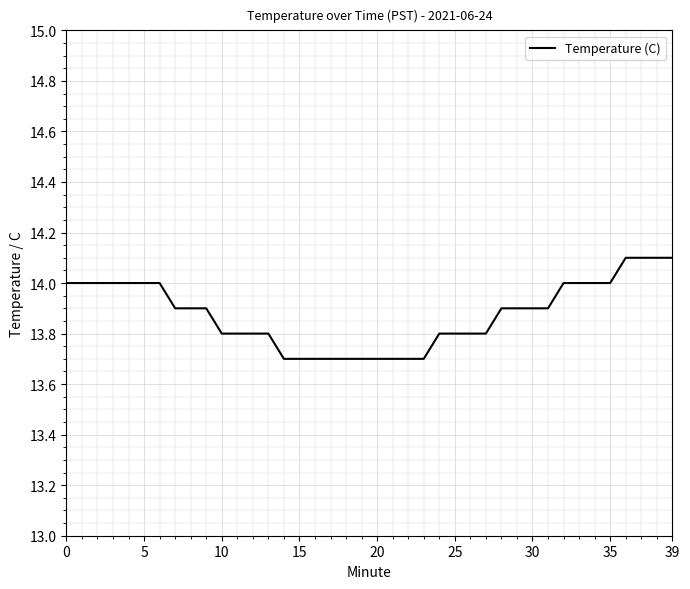

What is the maximum value shown in the chart?

14.1